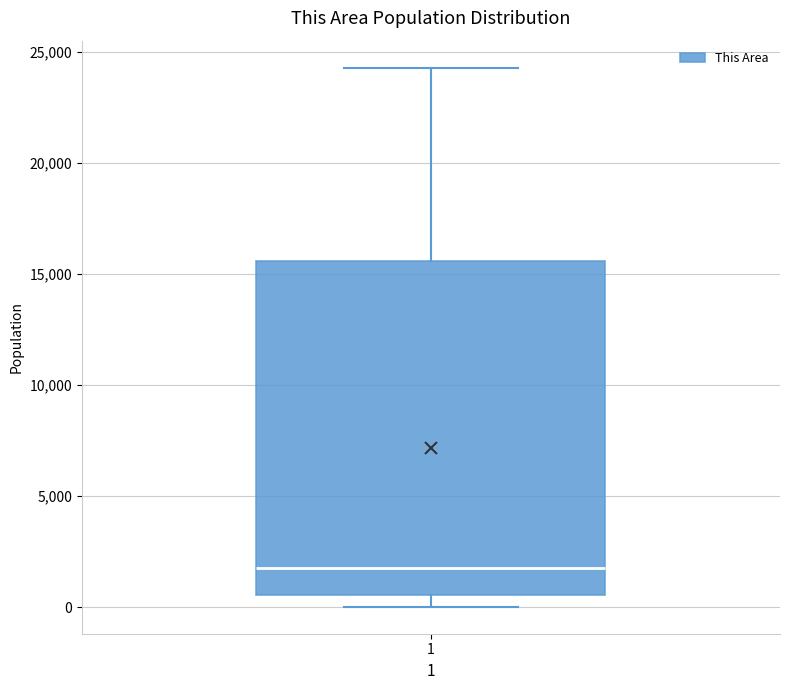

Read this box plot against the y-axis: the position of the median line, the range covered by the box, and the ends of both whiskers. The values are not printed on the chart, so give them approximately, as read against the axis.

median 2000, box 500 to 15500, whiskers 0 to 24500